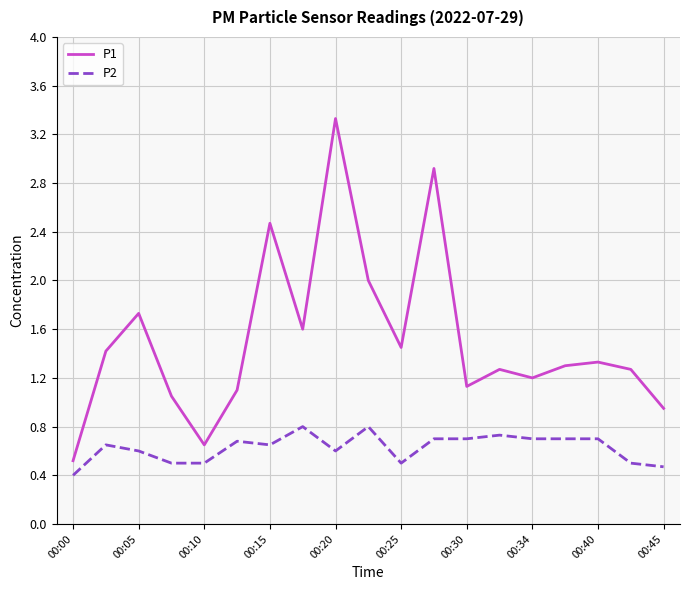

What are all the series names shown in the legend?

P1, P2